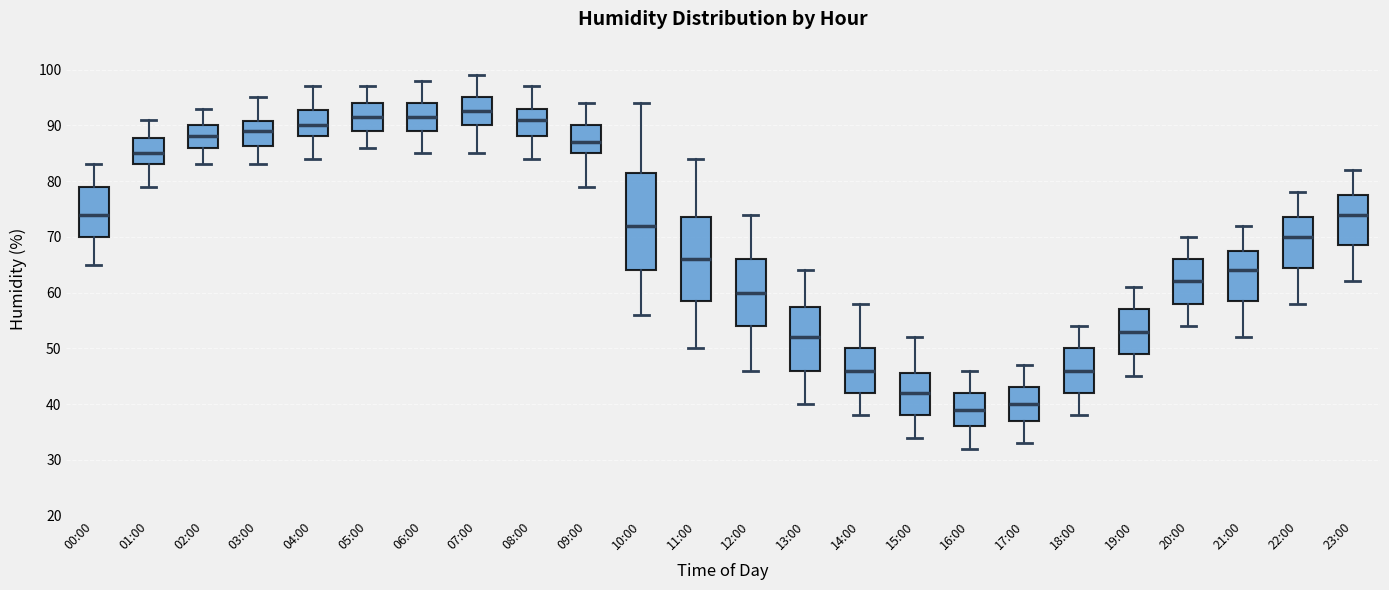

Where does the lower whisker of the box for 03:00 end on the y-axis? The values are not printed on the chart, so give them approximately, as read against the axis.

83